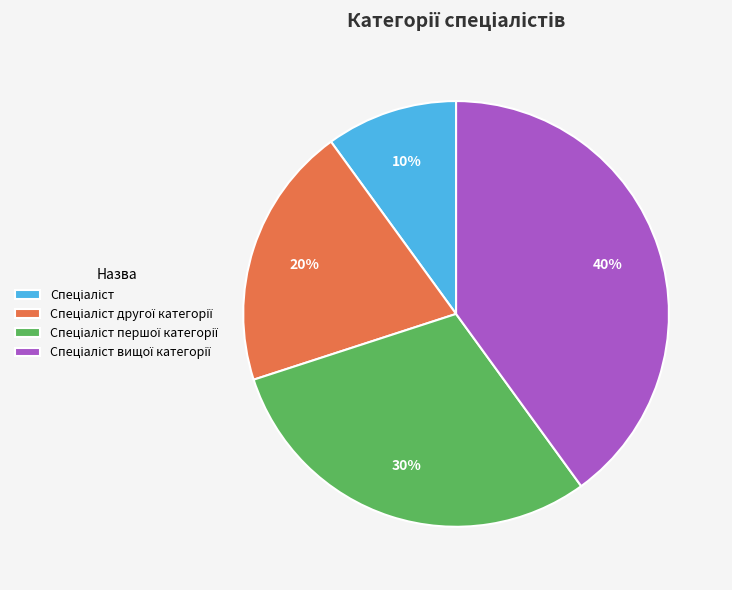

To the nearest percent, what is the average slice percentage?

25%